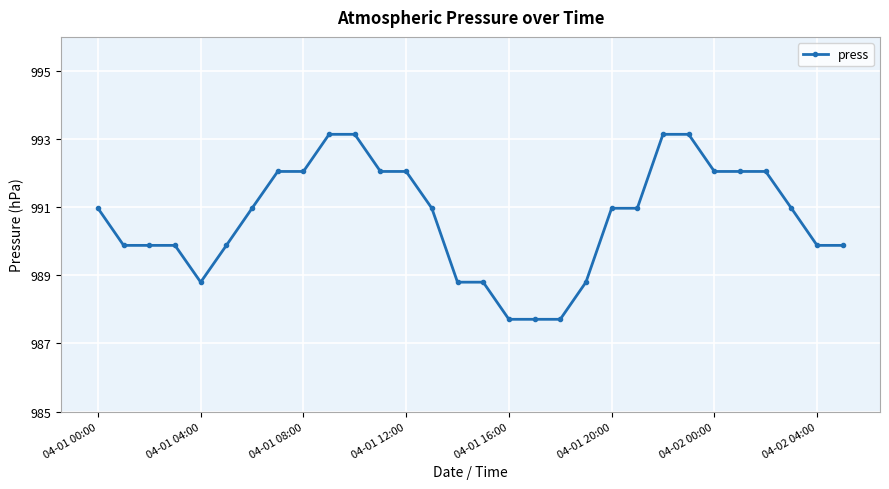

What is the value of the 29th point from the left?

989.9